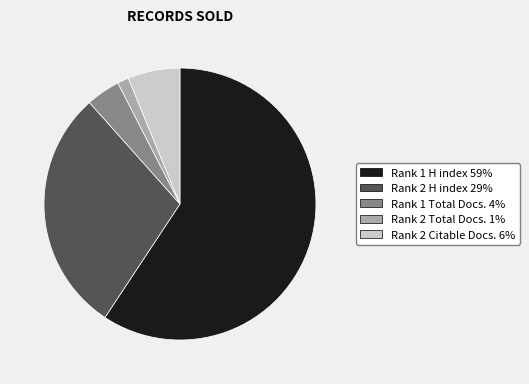

Does any single category account for the majority?

Yes